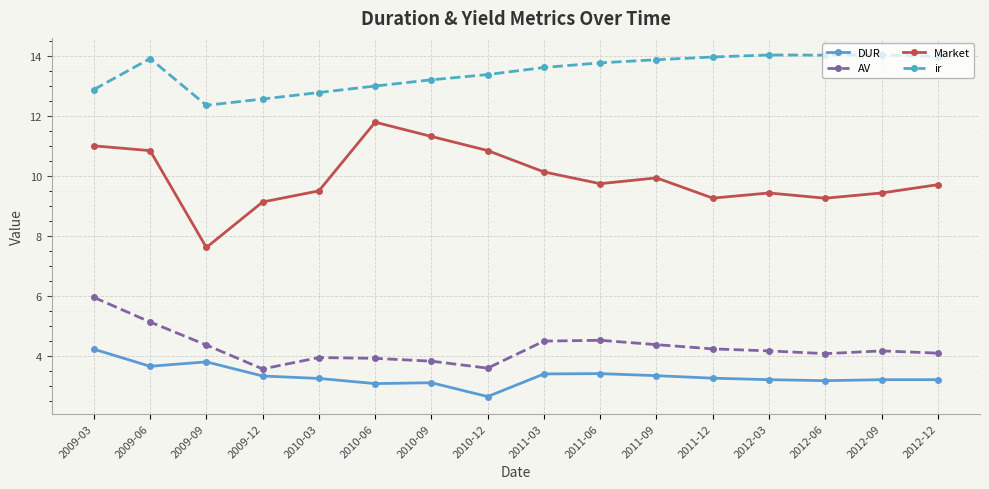

At which category does ir reach its first local valley?

2009-09